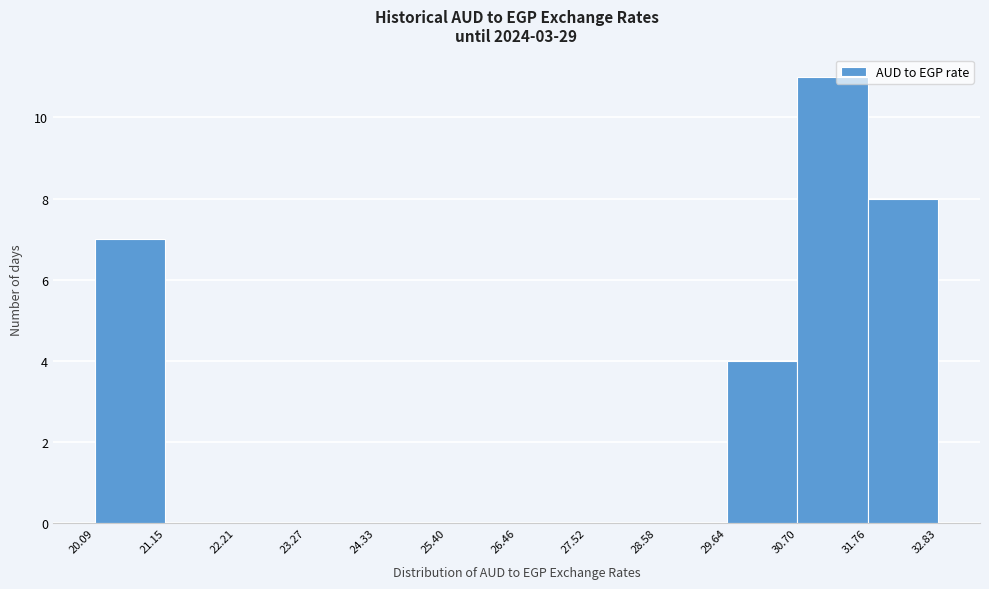

Over which range of the x-axis is the bar tallest?

30.70 to 31.76